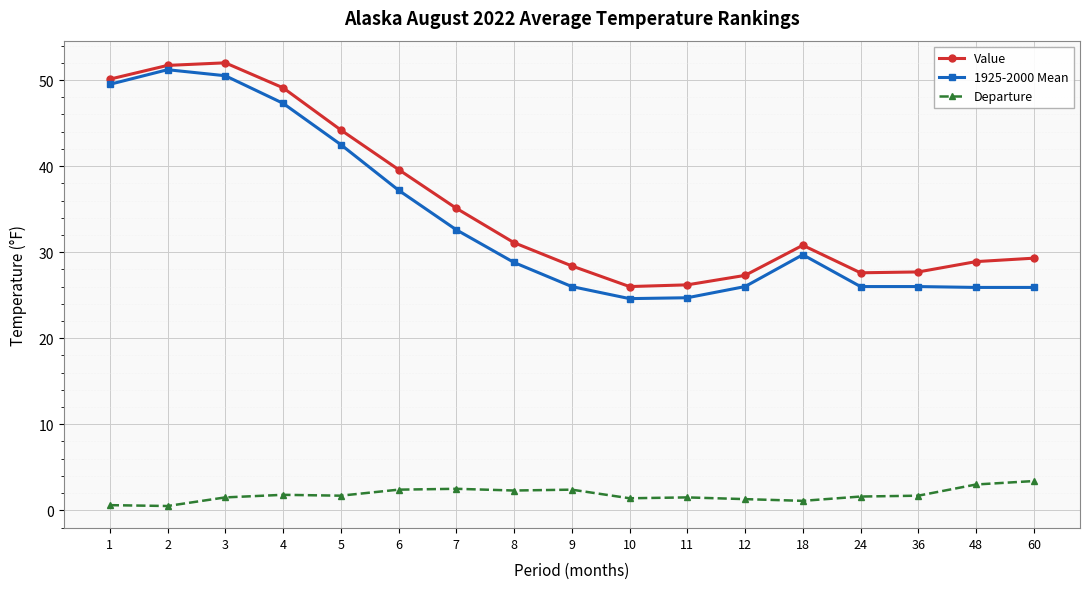

What is the greatest value displayed?

52.0